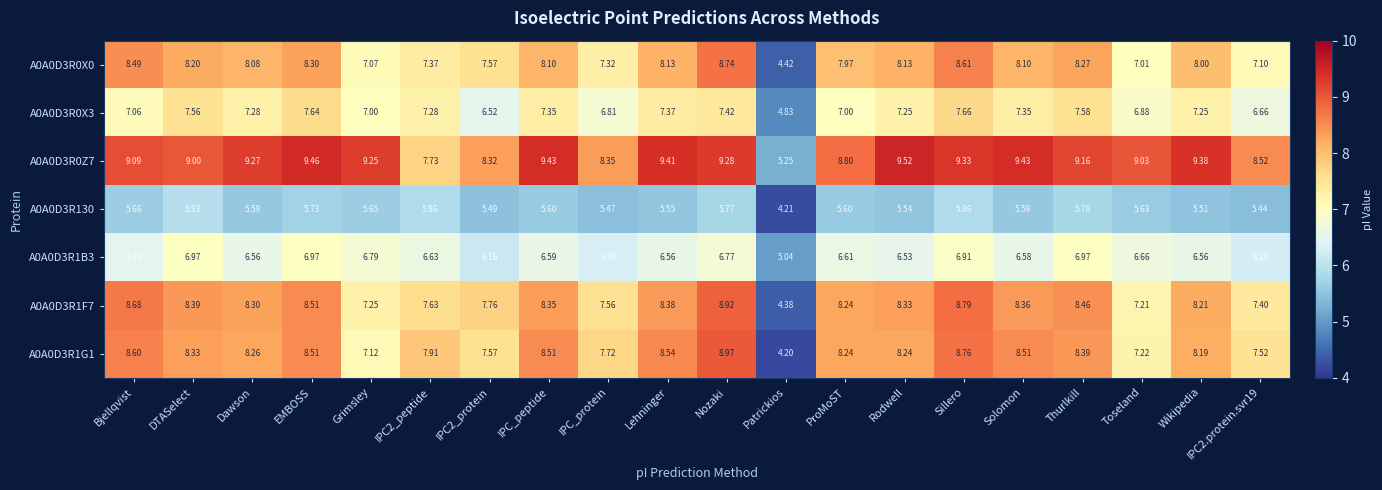

Which series has the largest total across all categories?

A0A0D3R0Z7